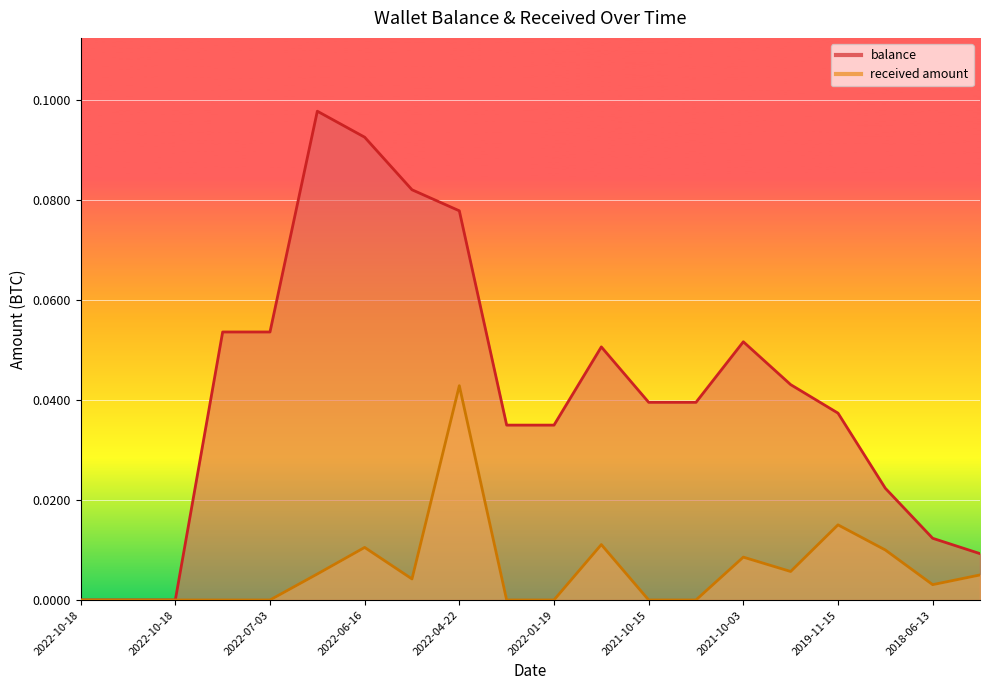

Where is the first local minimum for received amount?

2022-05-12